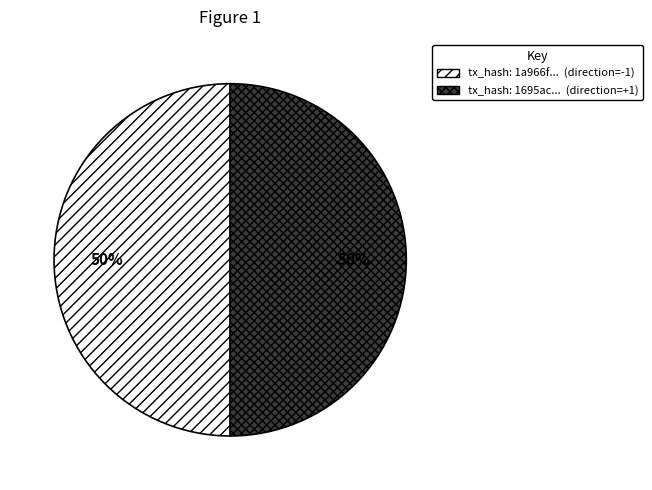

To the nearest percent, what percentage of the pie is tx_hash: 1695ac... (direction=+1)?

50%